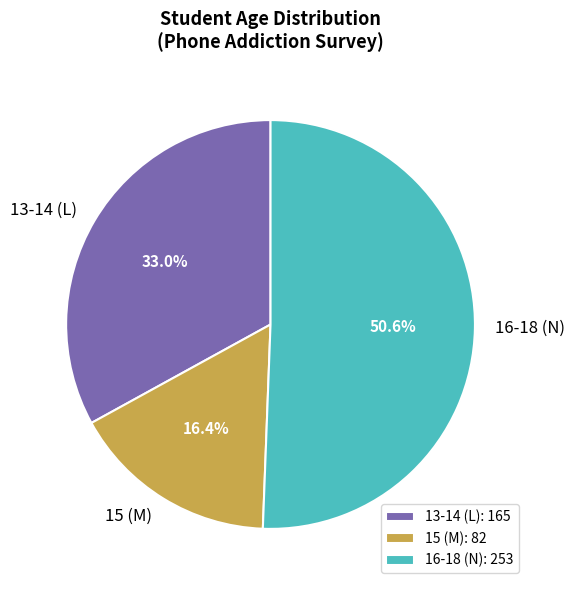

What is the total percentage of 16-18 (N): 253 and 15 (M): 82?

67.0%